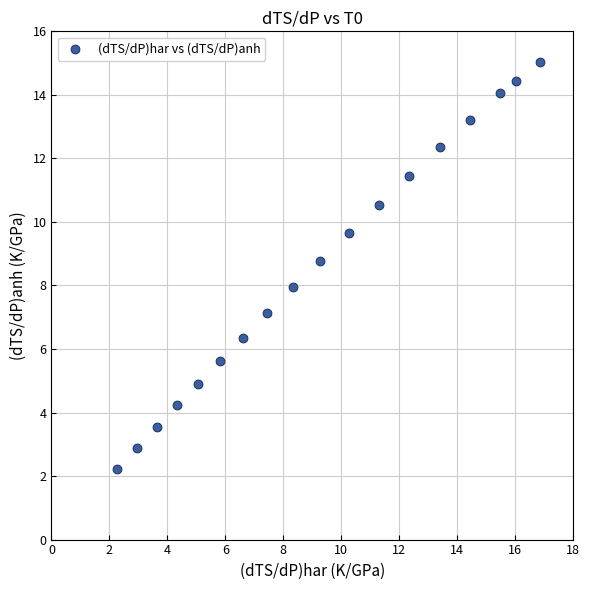

What is the range of Y values (max minus min)?

12.8